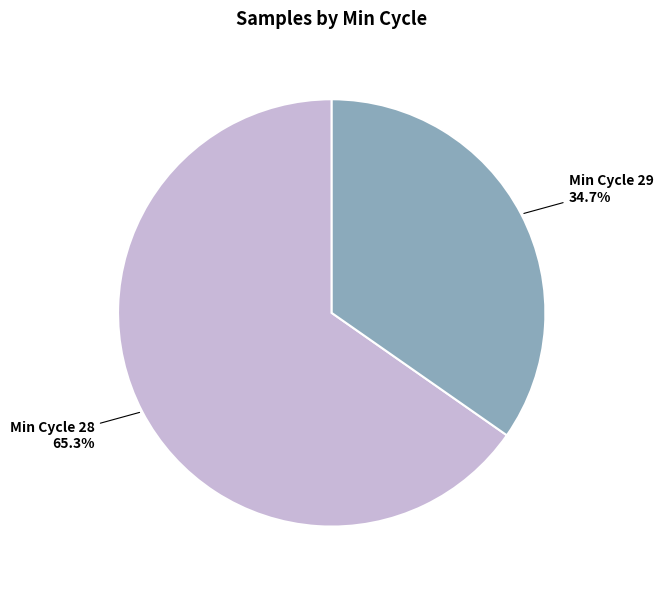

What percentage is NOT represented by Min Cycle 29?

65.3%